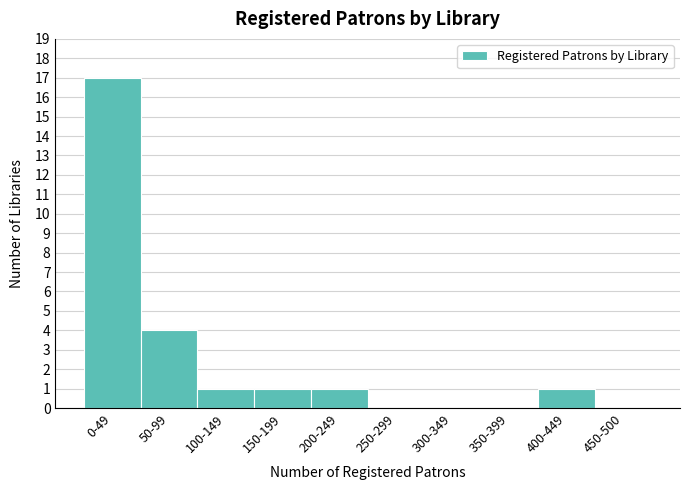

Reading left to right, what are all the values shown in this chart?

0-49=17	50-99=4	100-149=1	150-199=1	200-249=1	250-299=0	300-349=0	350-399=0	400-449=1	450-500=0